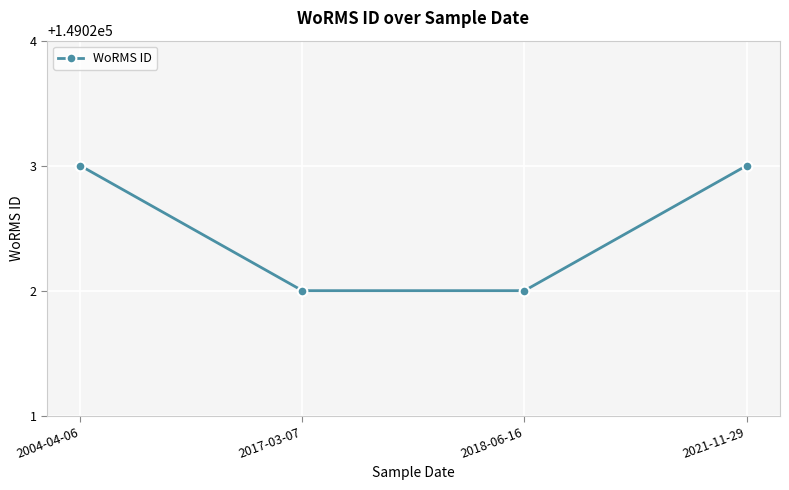

How many data points are less than 149023?

2